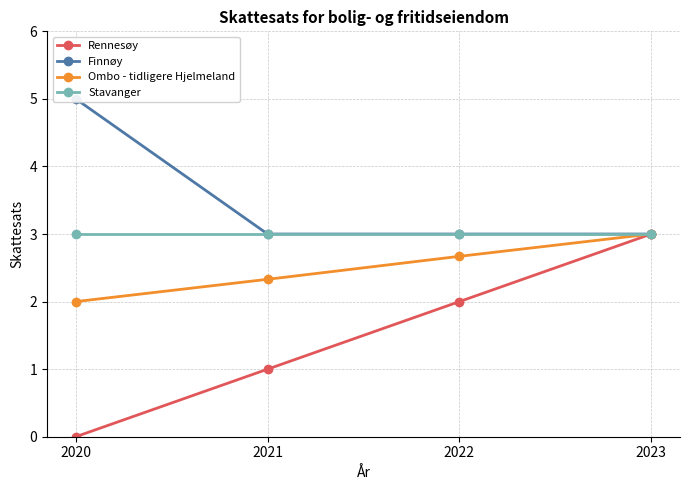

What is the greatest value displayed?

5.0